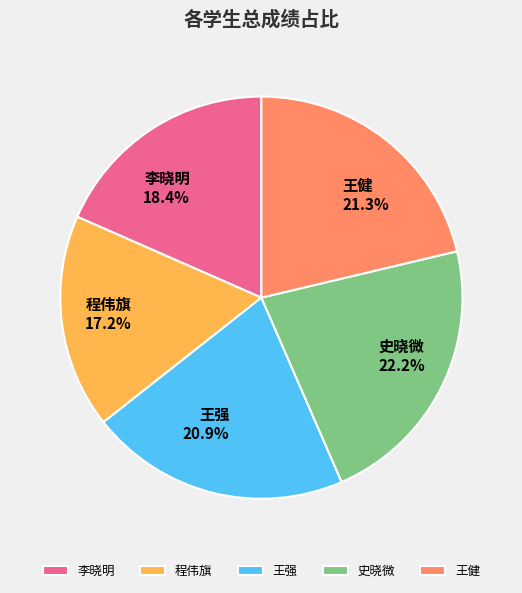

How much of the chart is everything except 王健?

78.7%